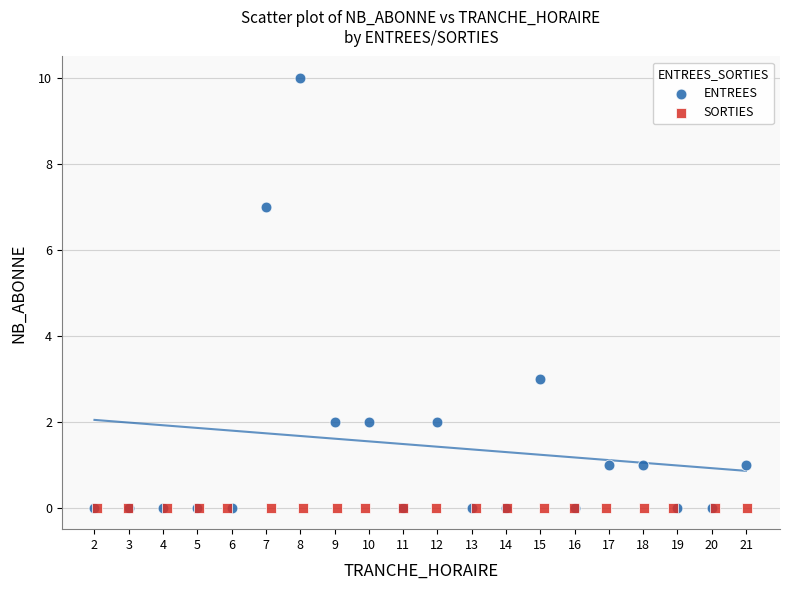

What are all the series names shown in the legend?

ENTREES, SORTIES